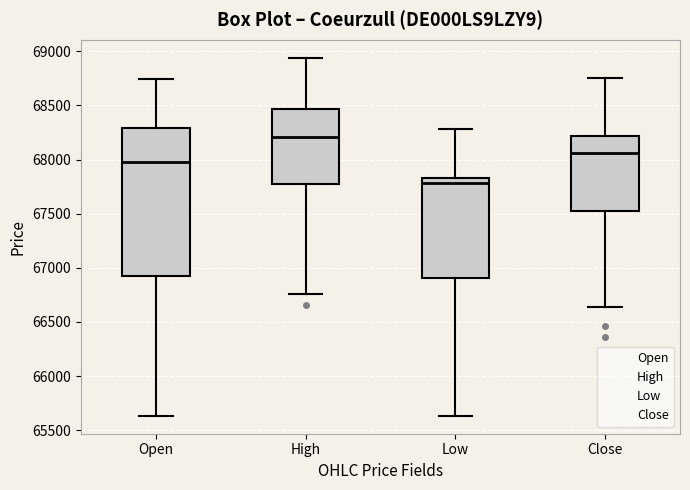

Which box is the tallest, from its lower edge to its upper edge?

Open